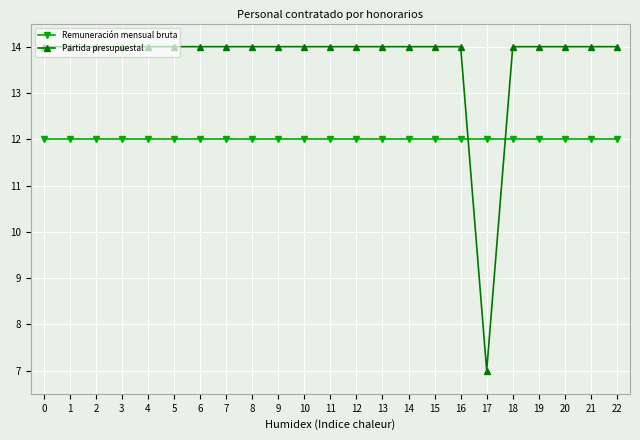

Between 17 and 21, which series saw the biggest shift?

Partida presupuestal